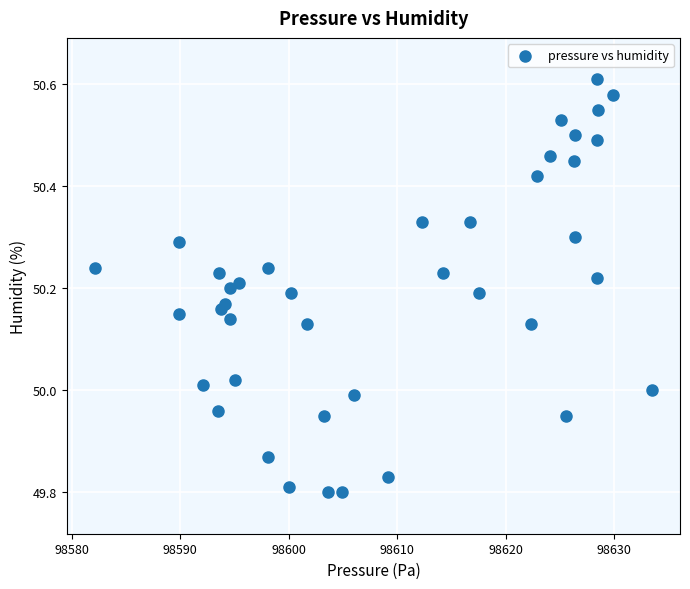

What is the range of Y values (max minus min)?

0.8